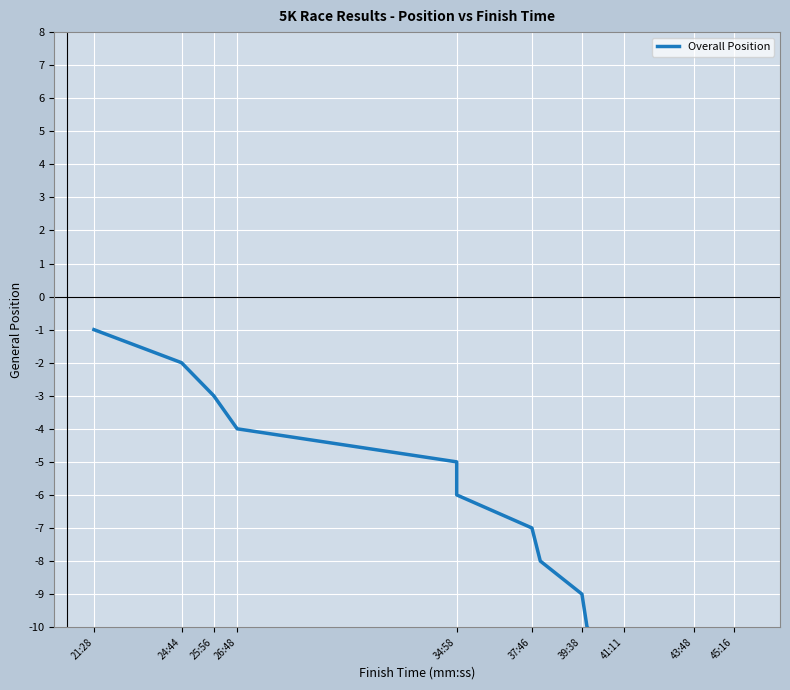

What is the difference between the maximum and minimum values?

12